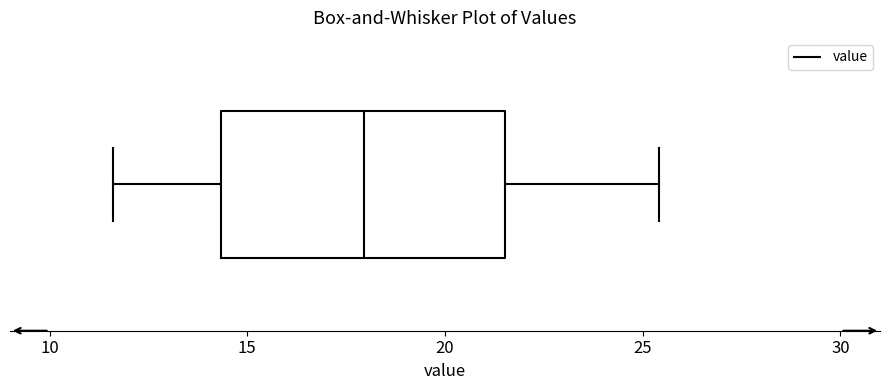

Where is the left edge of the box on the x-axis? The values are not printed on the chart, so give them approximately, as read against the axis.

14.5